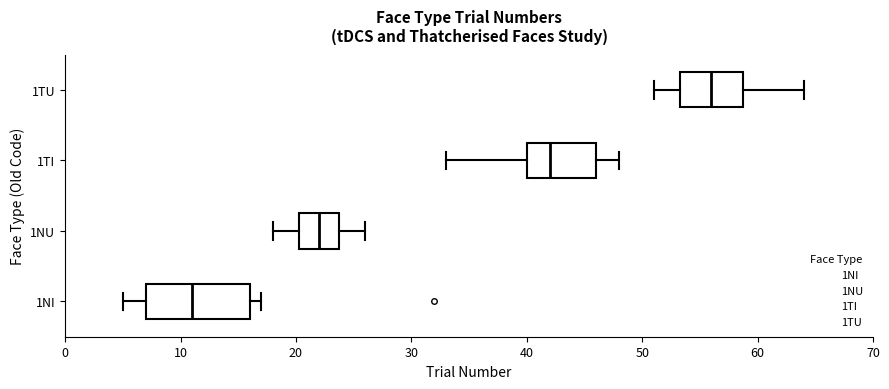

Which box is the widest, from its left edge to its right edge?

1NI